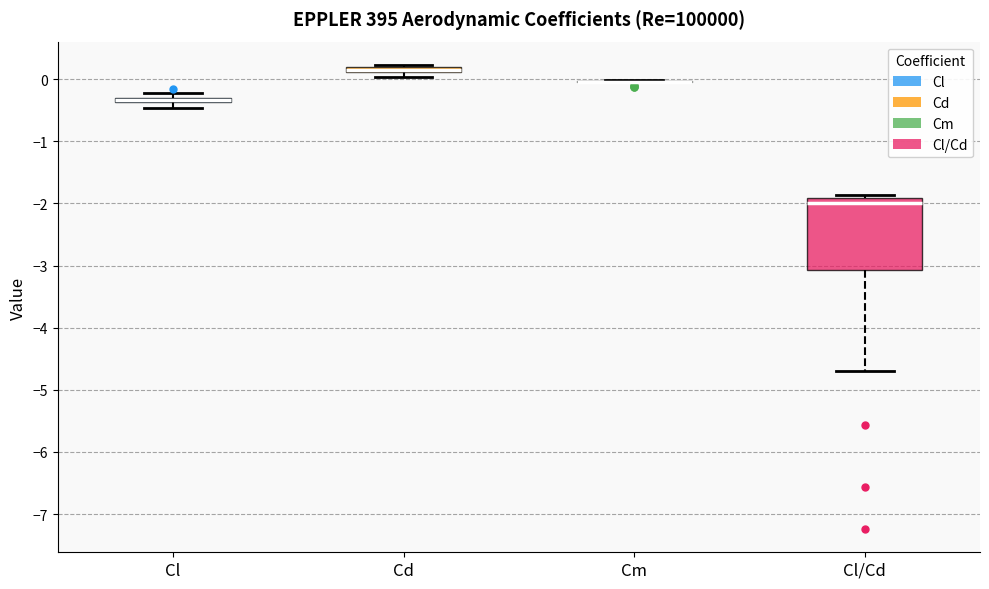

Where is the lower edge of the box for Cl on the y-axis? The values are not printed on the chart, so give them approximately, as read against the axis.

-0.4